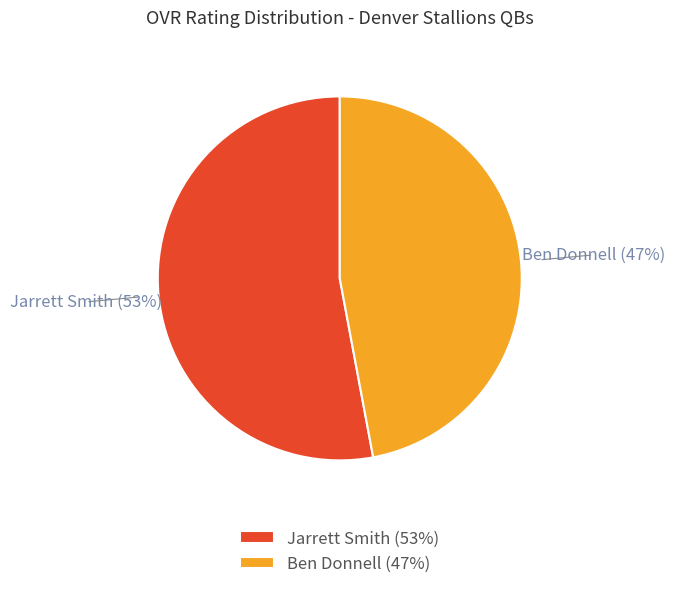

To the nearest percent, what portion does Ben Donnell represent?

47%